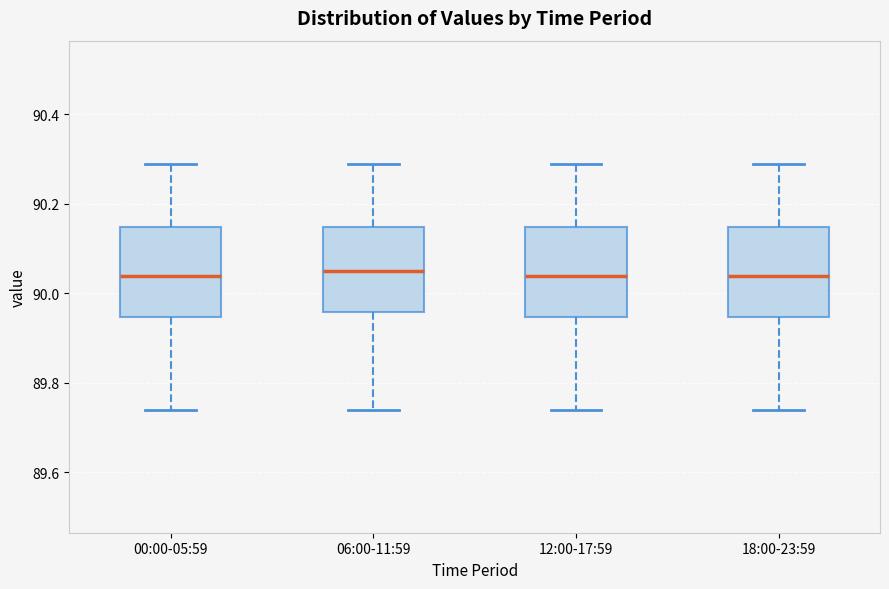

Reading left to right, read every box against the y-axis: the position of its median line, the range the box covers, and the ends of its whiskers. The values are not printed on the chart, so give them approximately, as read against the axis.

00:00-05:59: median 90.04, box 89.94 to 90.14, whiskers 89.74 to 90.30
06:00-11:59: median 90.06, box 89.96 to 90.14, whiskers 89.74 to 90.30
12:00-17:59: median 90.04, box 89.94 to 90.14, whiskers 89.74 to 90.30
18:00-23:59: median 90.04, box 89.94 to 90.14, whiskers 89.74 to 90.30